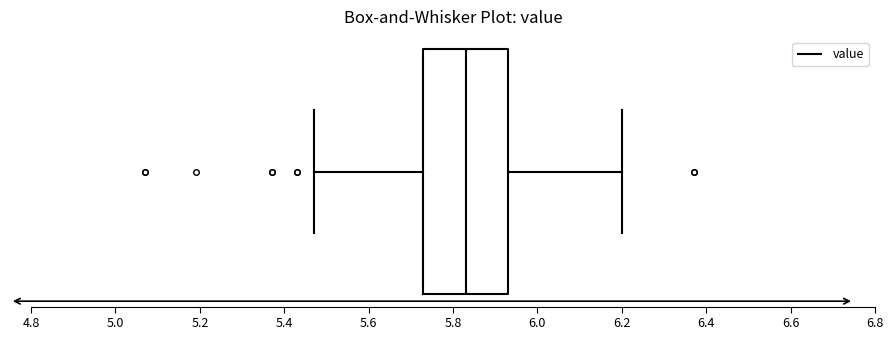

Transcribe this box plot: give where the median line is, the range the box spans, and where the two whiskers end, as read against the x-axis. The values are not printed on the chart, so give them approximately, as read against the axis.

median 5.84, box 5.74 to 5.94, whiskers 5.48 to 6.20